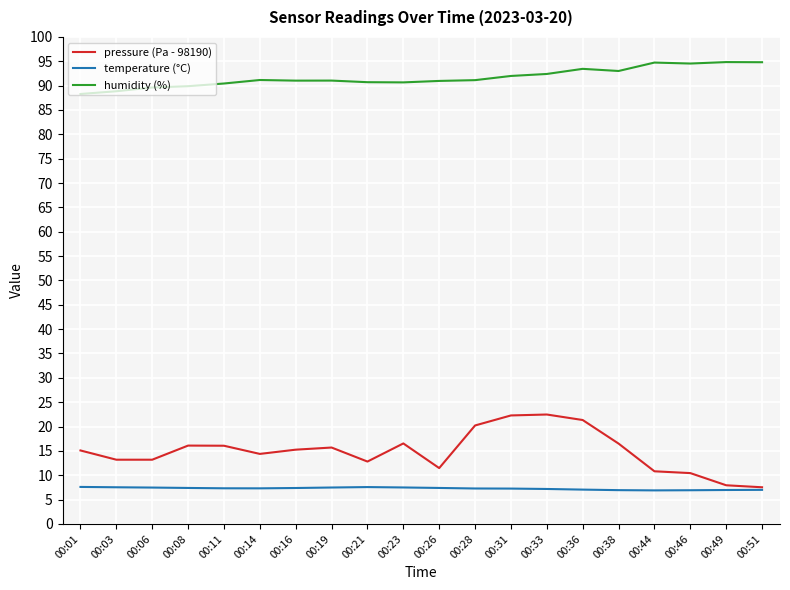

What is the average value of the pressure (Pa - 98190) series?

15.0